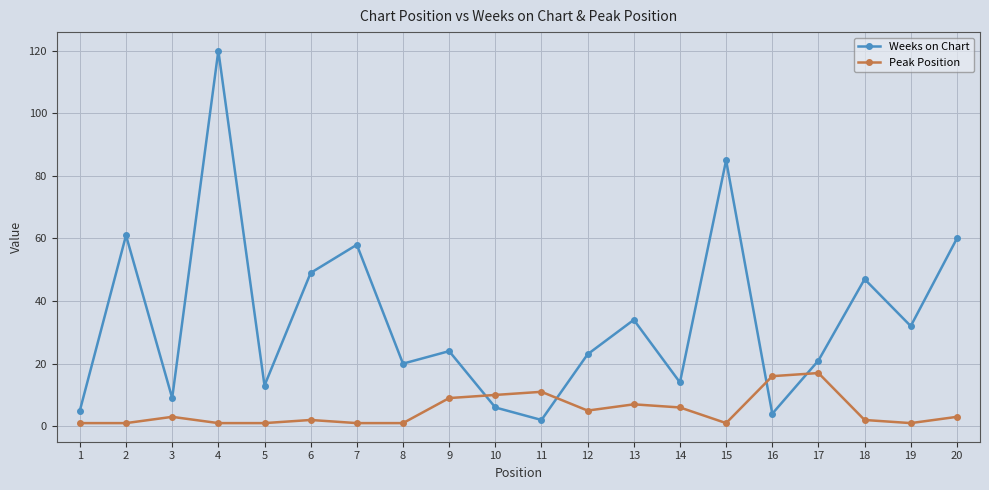

At which category does Peak Position reach its first local peak?

3